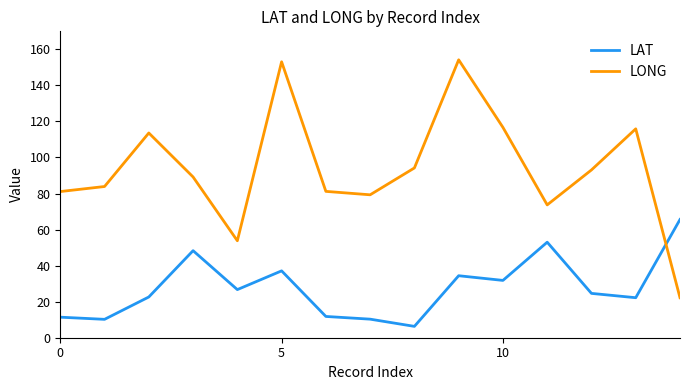

Count the number of categories in the chart.

15